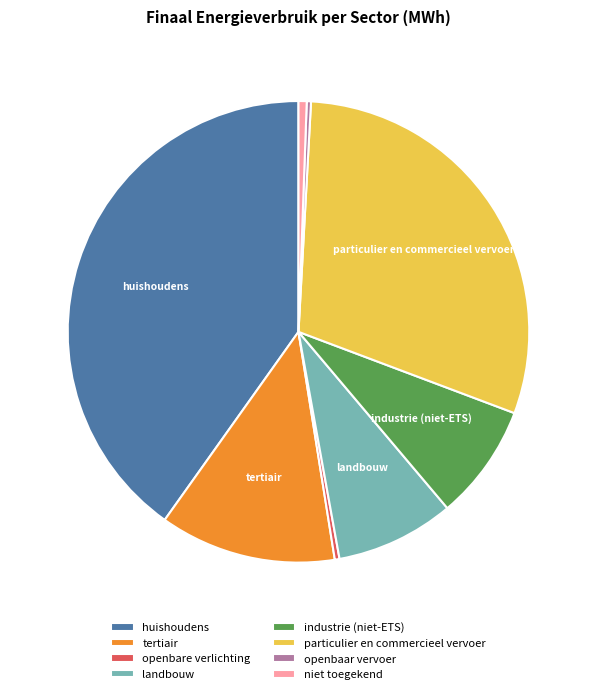

Which has a higher value, industrie (niet-ETS) or niet toegekend?

industrie (niet-ETS)